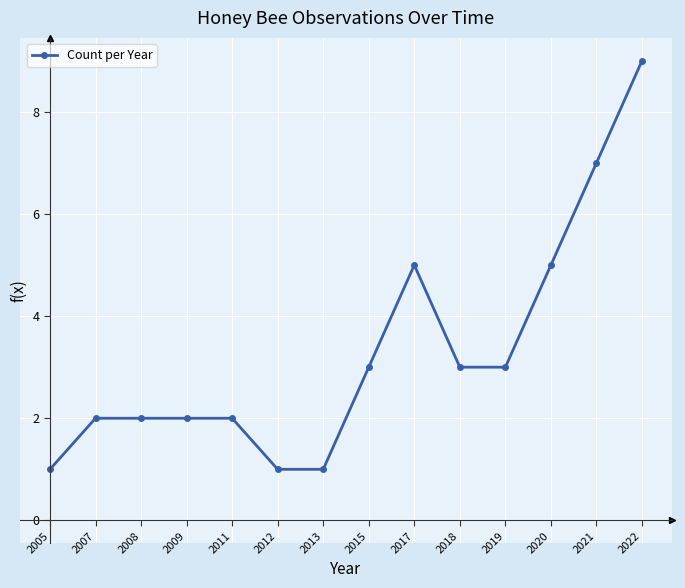

Which category has the highest value across all series?

2022